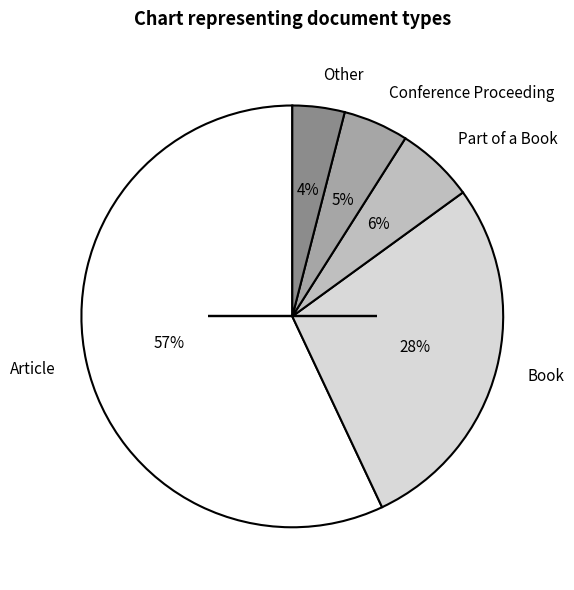

Combined, do Article and Part of a Book account for over 50%?

Yes